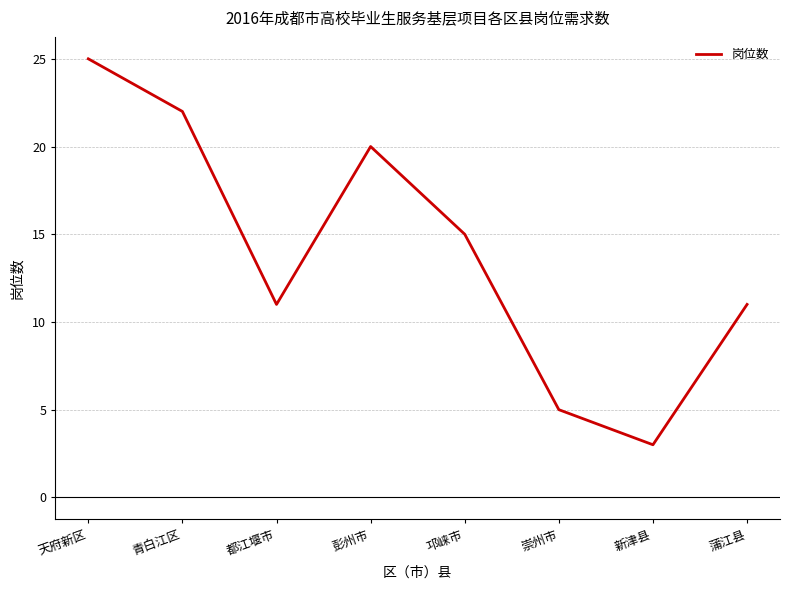

What position from the right is 蒲江县?

1